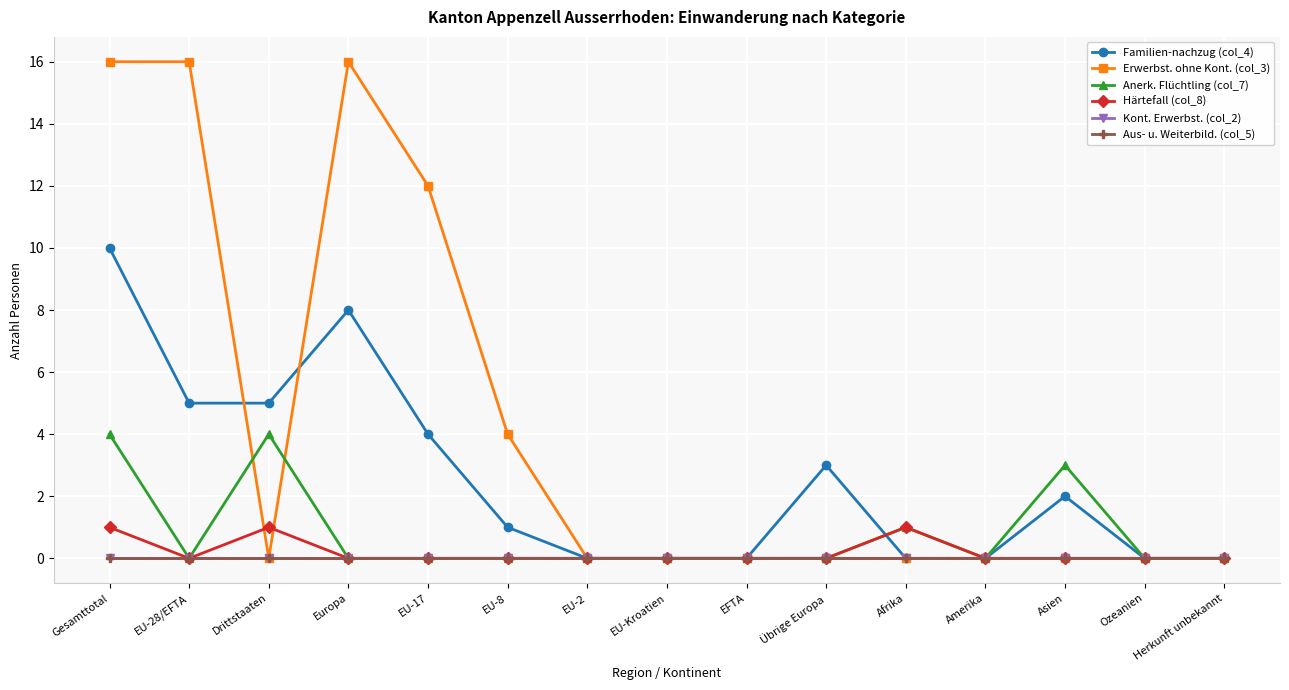

Is this an area chart (filled region under the line)?

No